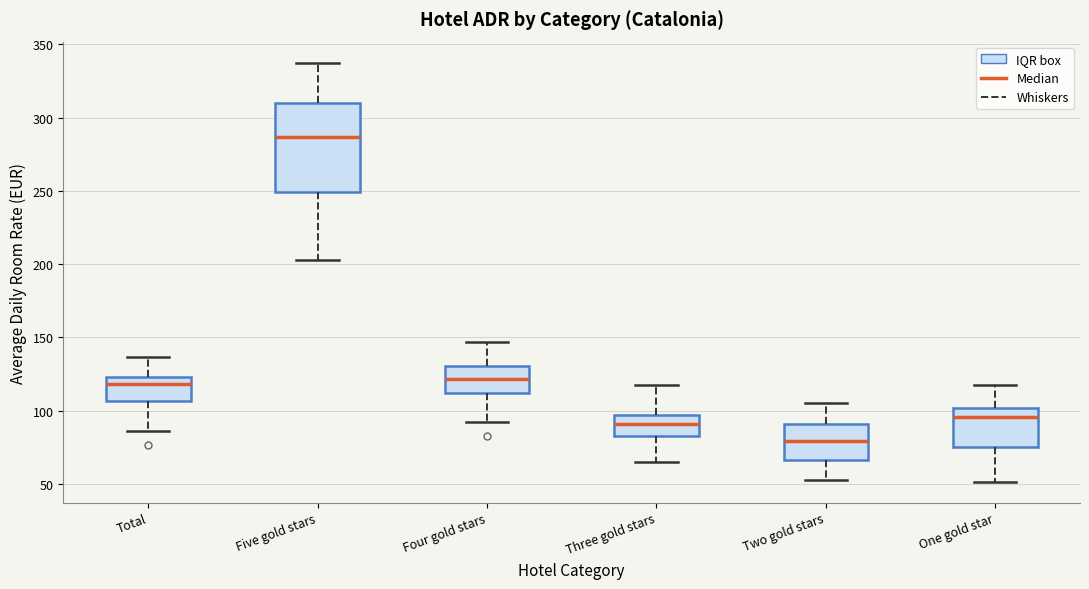

Reading left to right, read every box against the y-axis: the position of its median line, the range the box covers, and the ends of its whiskers. The values are not printed on the chart, so give them approximately, as read against the axis.

Total: median 120, box 105 to 125, whiskers 85 to 135
Five gold stars: median 285, box 250 to 310, whiskers 205 to 340
Four gold stars: median 120, box 110 to 130, whiskers 90 to 145
Three gold stars: median 90, box 85 to 95, whiskers 65 to 115
Two gold stars: median 80, box 65 to 90, whiskers 55 to 105
One gold star: median 95, box 75 to 100, whiskers 50 to 120